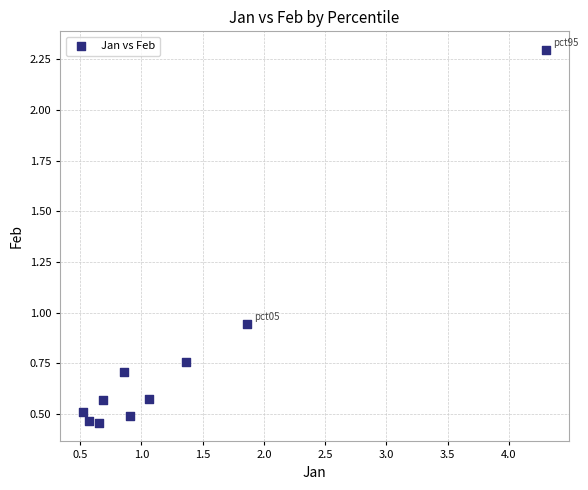

What is the range of X values (max minus min)?

3.8